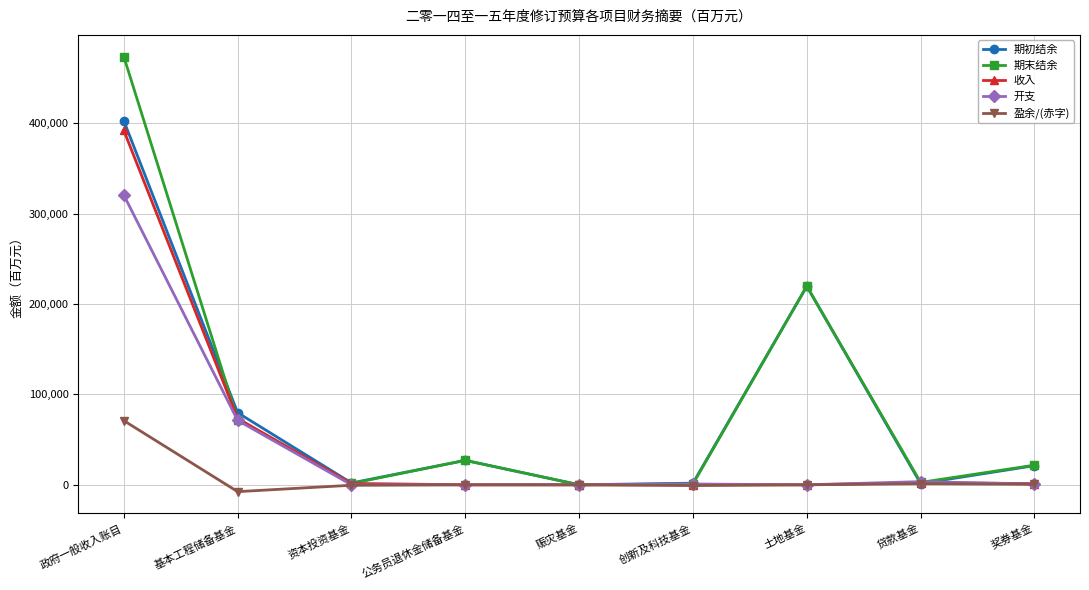

At which category is the sum across all series the highest?

政府一般收入账目